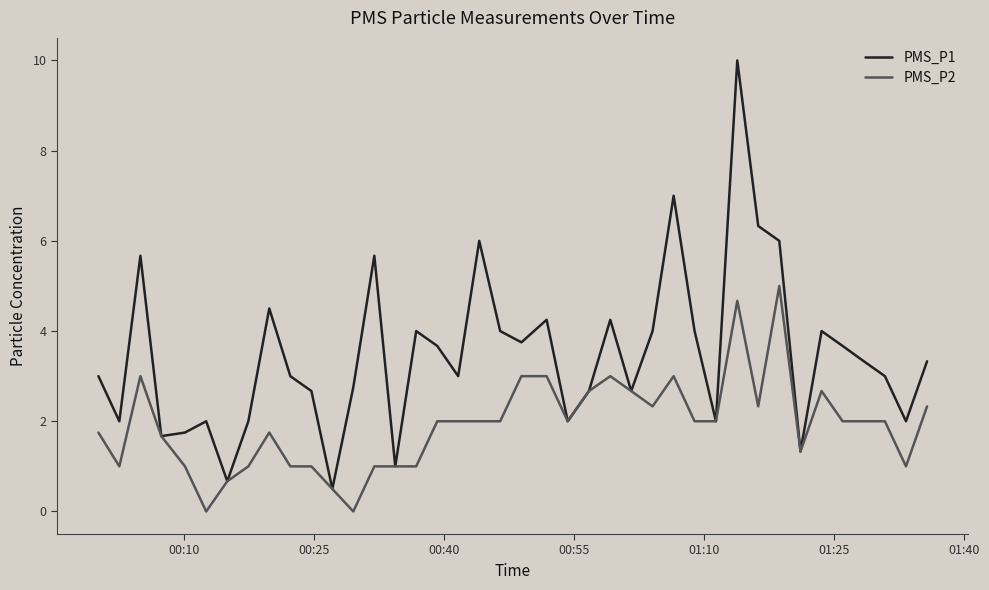

Does the chart display data point markers on the line(s)?

No